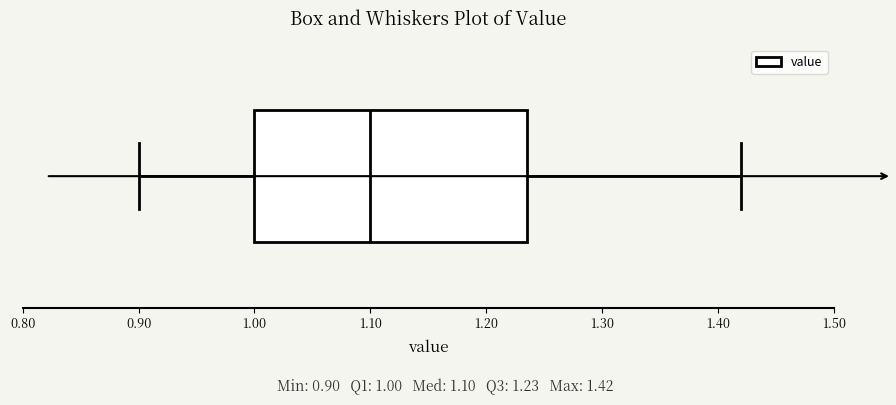

Read this box plot against the x-axis: the position of the median line, the range covered by the box, and the ends of both whiskers. The values are not printed on the chart, so give them approximately, as read against the axis.

median 1.10, box 1.00 to 1.24, whiskers 0.90 to 1.42